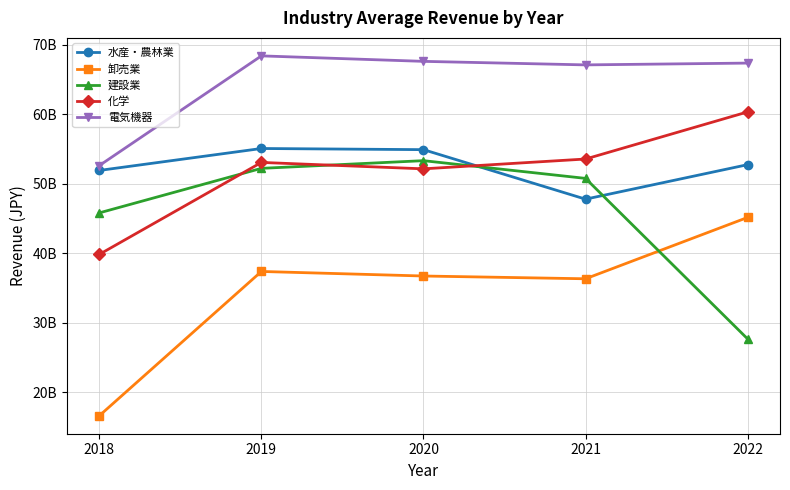

Reading right to left, what are all the values shown in this chart?

水産・農林業: 52771795182	47810745909	54932017500	55098273500	51942516500
卸売業: 45180494243	36357256938	36755364629	37409373362	16656261605
建設業: 27710117147	50798909340	53347488269	52243155247	45836225604
化学: 60359795700	53584329043	52171842159	53094492098	39865981345
電気機器: 67384161660	67125690543	67633411252	68421201814	52643386323